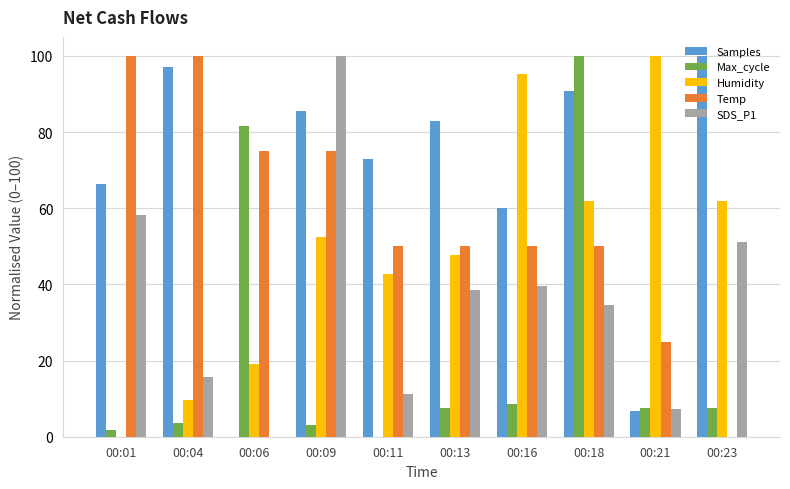

True or false: Max_cycle has a value of 12.0 at 00:23.

False